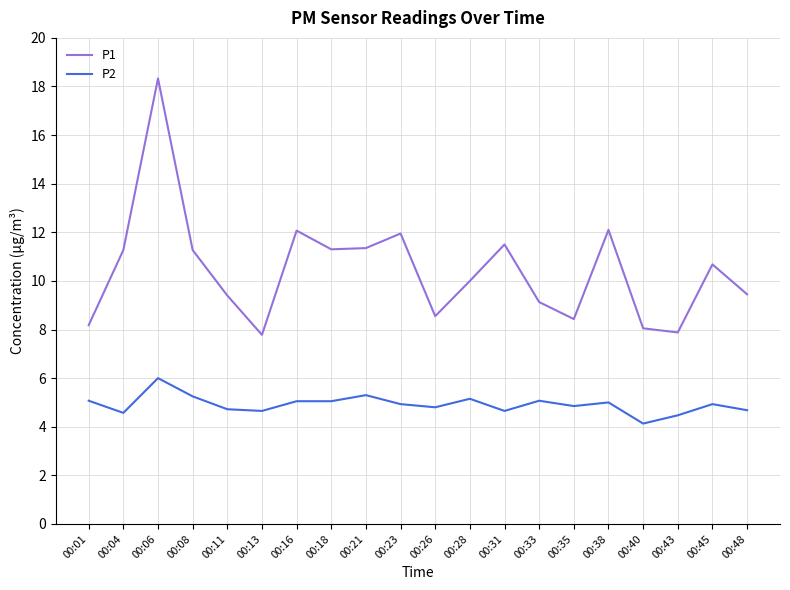

Does the chart have visible grid lines?

Yes